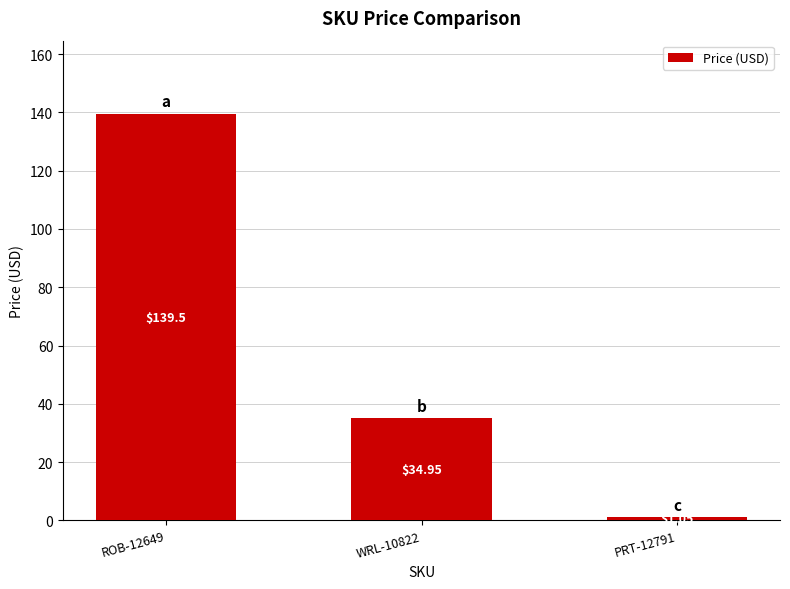

Rank the categories by value from highest to lowest.

ROB-12649, WRL-10822, PRT-12791